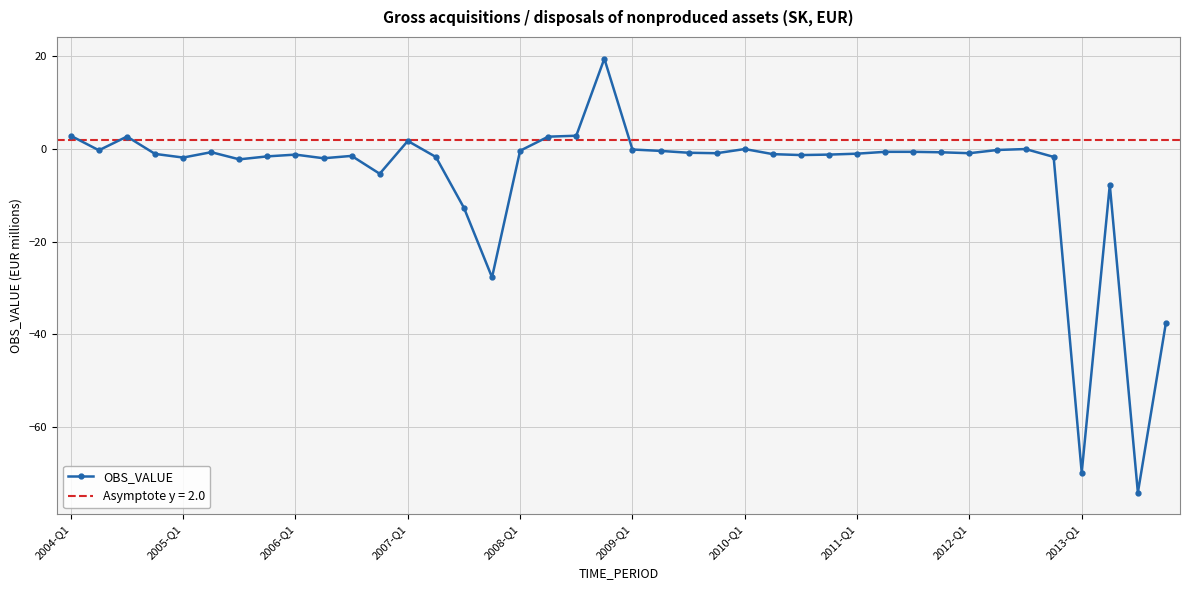

What is the minimum value shown in the chart?

-74.2